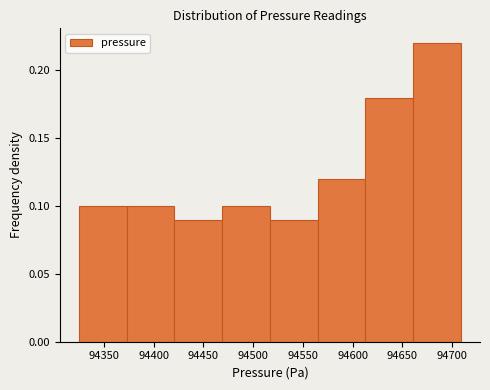

What is the height of the bar covering 94515 to 94565 on the x-axis? Neither the bar edges nor the heights are printed on the chart, so give them approximately, as read against the axes.

0.09